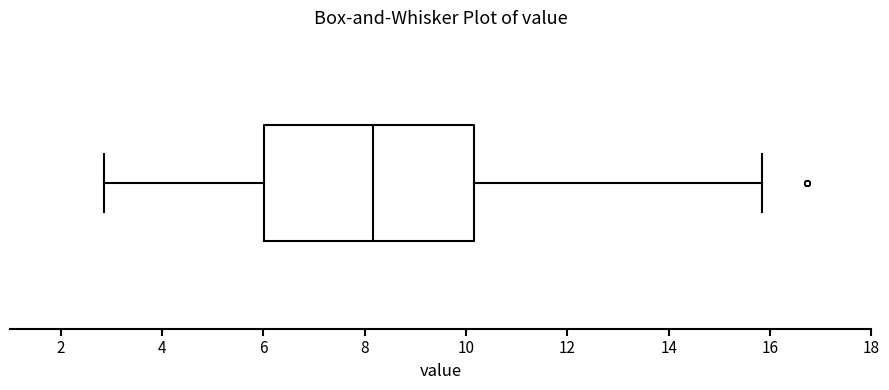

Where does the left whisker of the box end on the x-axis? The values are not printed on the chart, so give them approximately, as read against the axis.

2.8